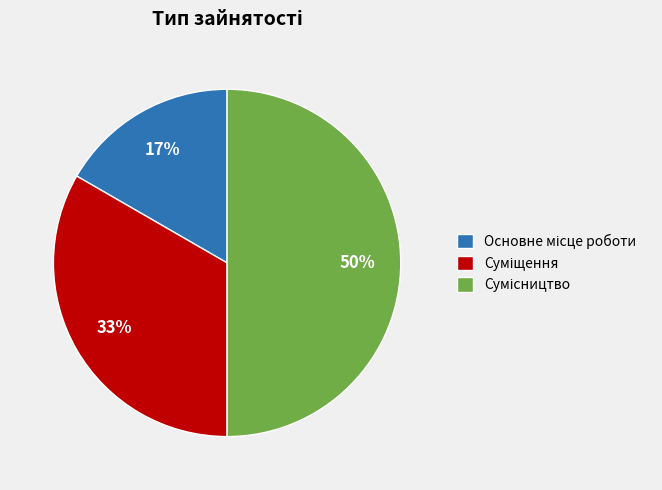

To the nearest percent, what is the difference between the largest and smallest slice percentages?

33%